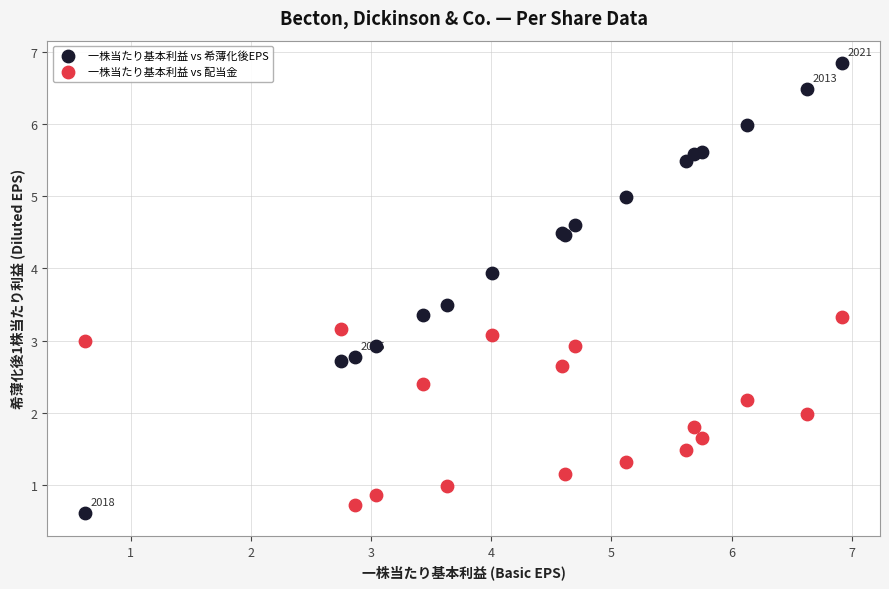

What are all the series names shown in the legend?

一株当たり基本利益 vs 希薄化後EPS, 一株当たり基本利益 vs 配当金